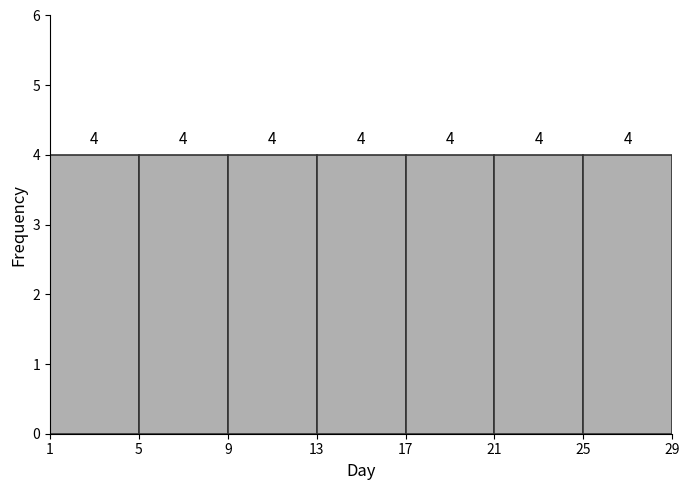

Reading left to right, list every bar in this chart as the range it spans on the x-axis followed by its height.

1 to 5: 4
5 to 9: 4
9 to 13: 4
13 to 17: 4
17 to 21: 4
21 to 25: 4
25 to 29: 4